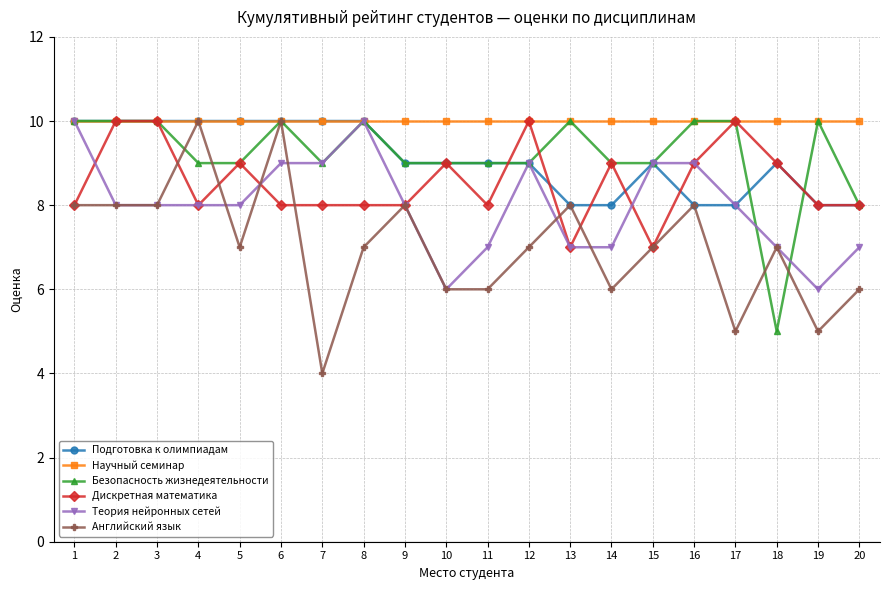

Is the value of Научный семинар at 18 greater than the value of Дискретная математика at 7?

Yes